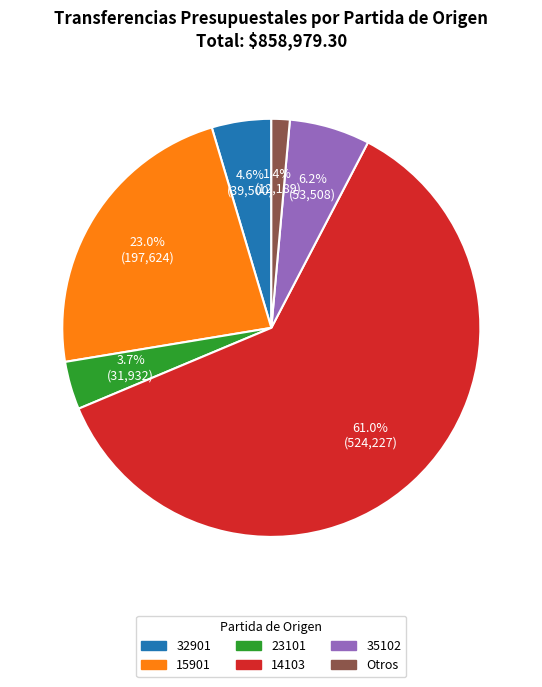

Does any single category account for the majority?

Yes